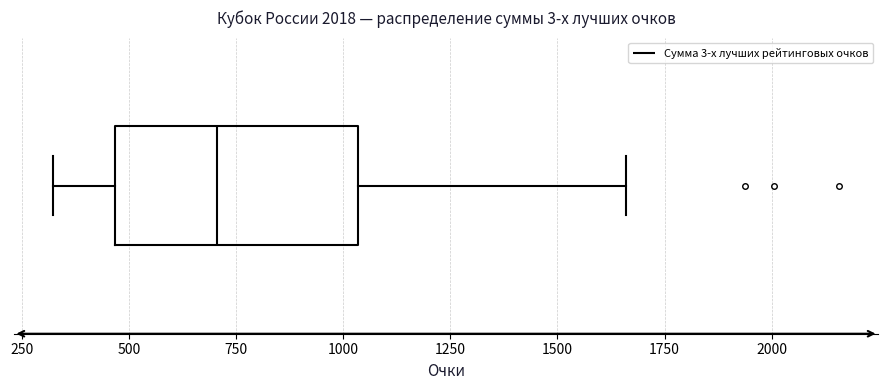

Read this box plot against the x-axis: the position of the median line, the range covered by the box, and the ends of both whiskers. The values are not printed on the chart, so give them approximately, as read against the axis.

median 700, box 450 to 1050, whiskers 300 to 1650